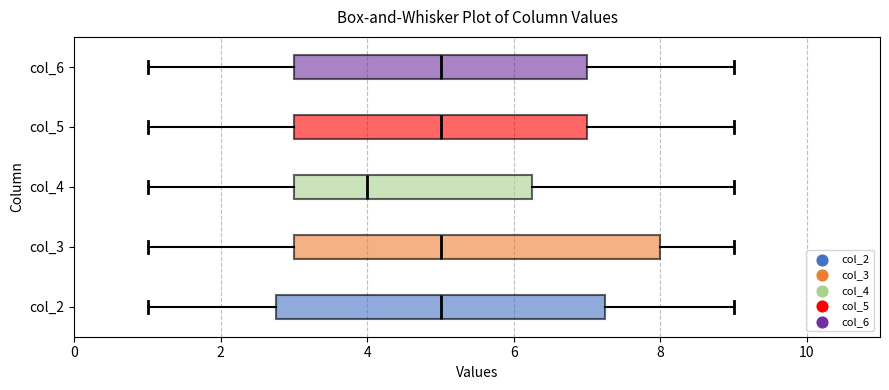

Reading bottom to top, read every box against the x-axis: the position of its median line, the range the box covers, and the ends of its whiskers. The values are not printed on the chart, so give them approximately, as read against the axis.

col_2: median 5.0, box 2.8 to 7.2, whiskers 1.0 to 9.0
col_3: median 5.0, box 3.0 to 8.0, whiskers 1.0 to 9.0
col_4: median 4.0, box 3.0 to 6.2, whiskers 1.0 to 9.0
col_5: median 5.0, box 3.0 to 7.0, whiskers 1.0 to 9.0
col_6: median 5.0, box 3.0 to 7.0, whiskers 1.0 to 9.0